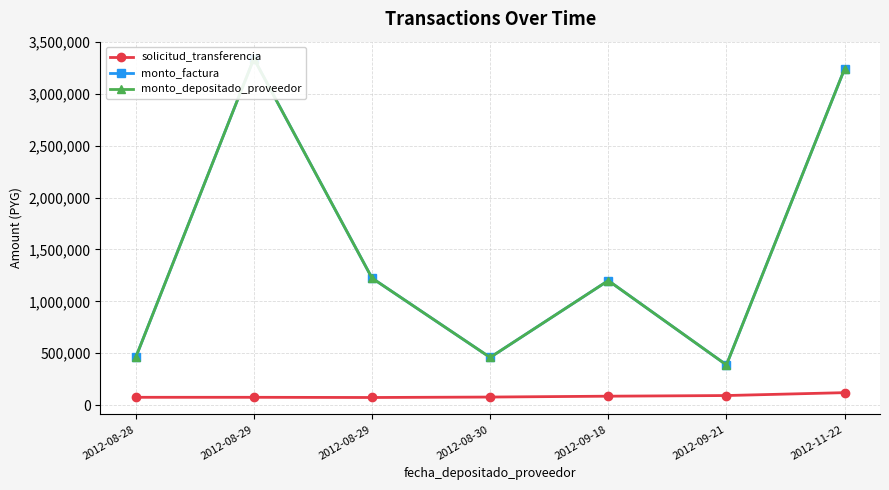

In monto_factura, how many points are lower than both neighbors (excluding endpoints)?

2